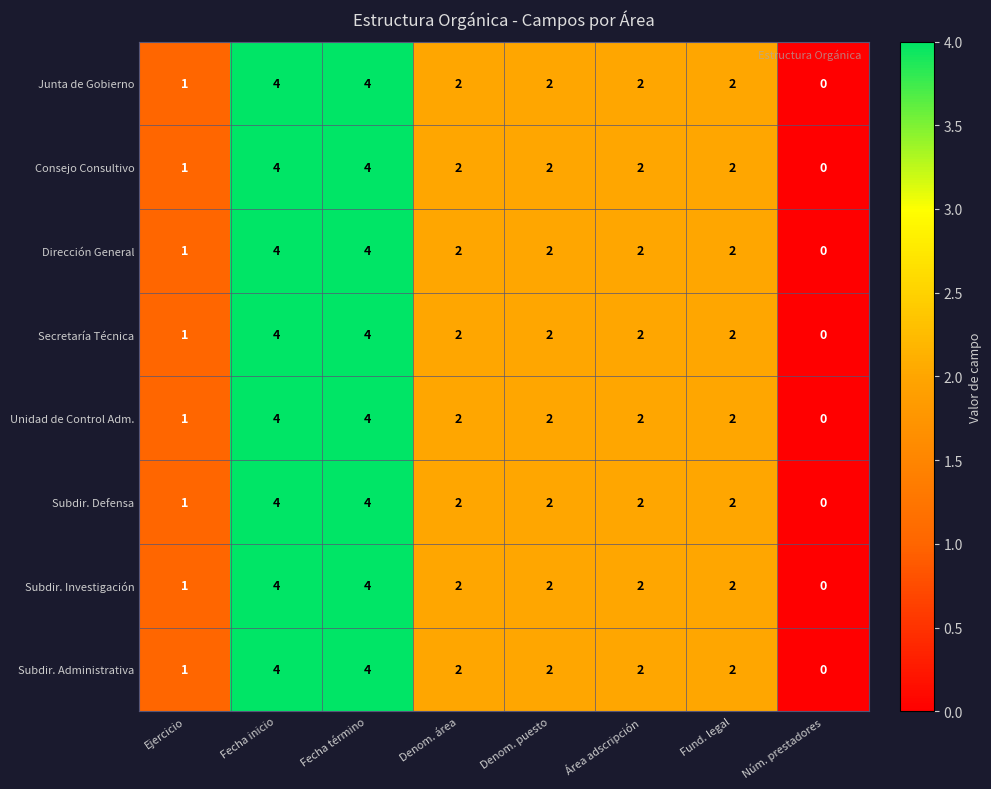

Where does the Subdir. Investigación series first go above 2?

Fecha inicio